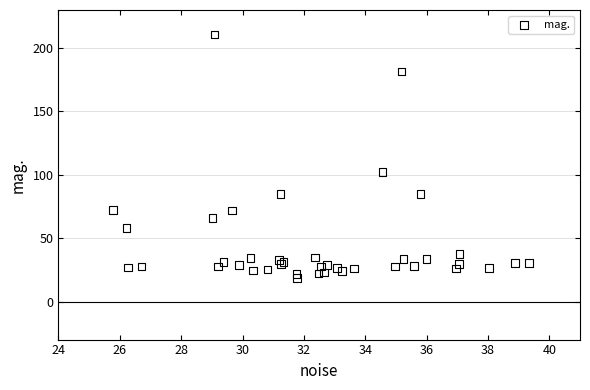

What Y value in the scatter plot is closest to 114?

102.0